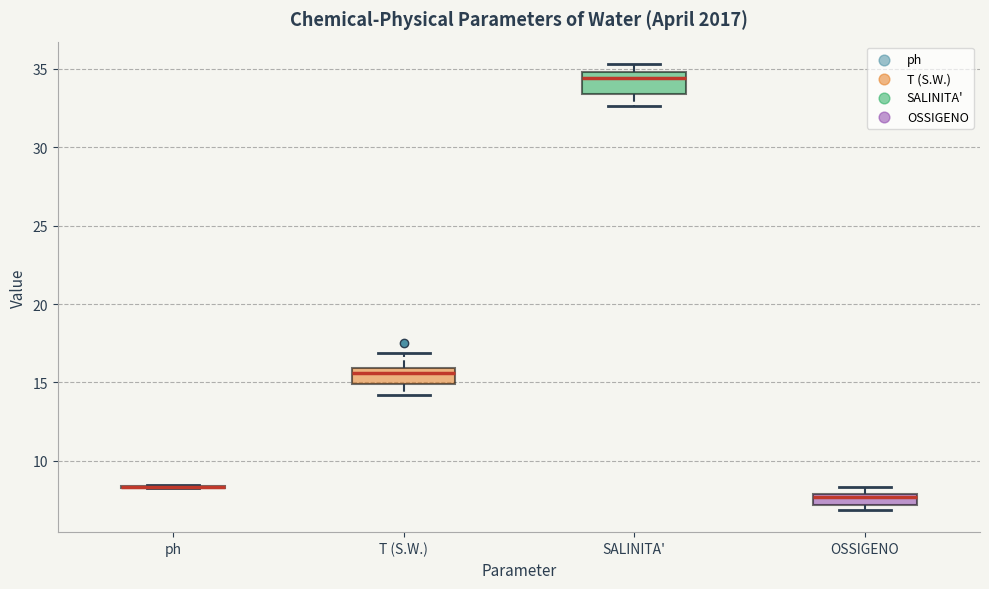

Where is the lower edge of the box for T (S.W.) on the y-axis? The values are not printed on the chart, so give them approximately, as read against the axis.

15.0